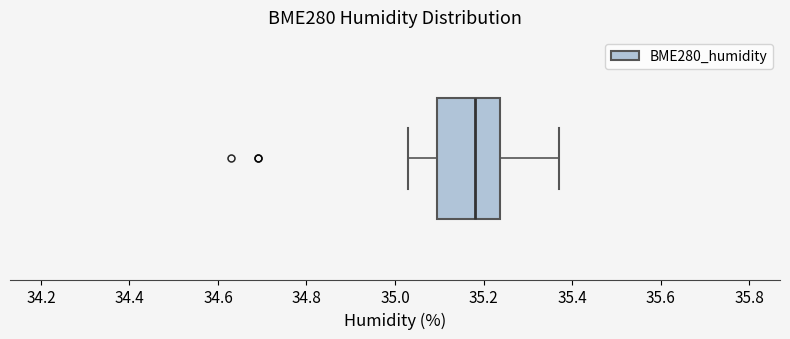

Transcribe this box plot: give where the median line is, the range the box spans, and where the two whiskers end, as read against the x-axis. The values are not printed on the chart, so give them approximately, as read against the axis.

median 35.18, box 35.10 to 35.24, whiskers 35.04 to 35.38